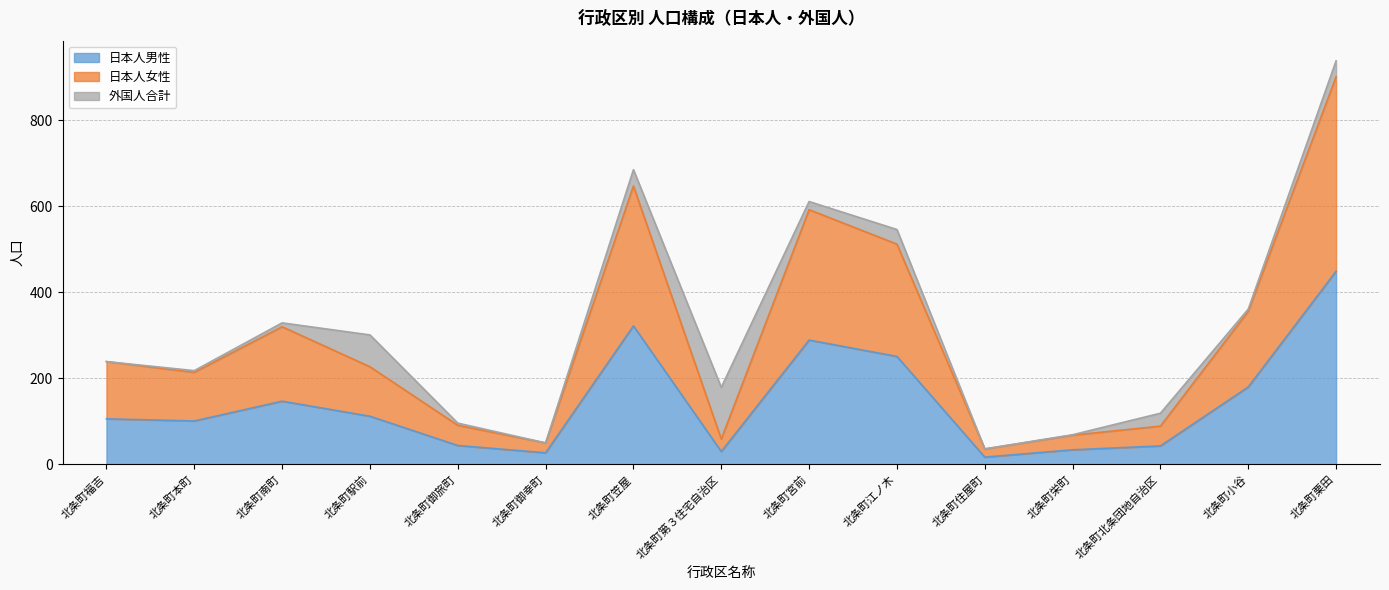

How many data points in 日本人男性 are less than 106?

7